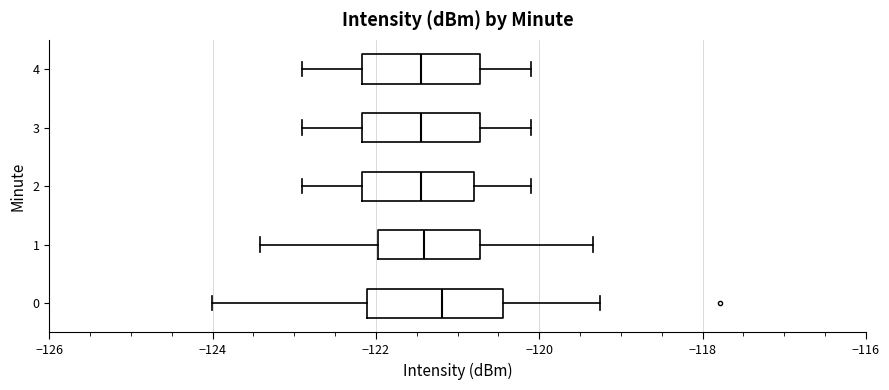

Which box is the widest, from its left edge to its right edge?

0